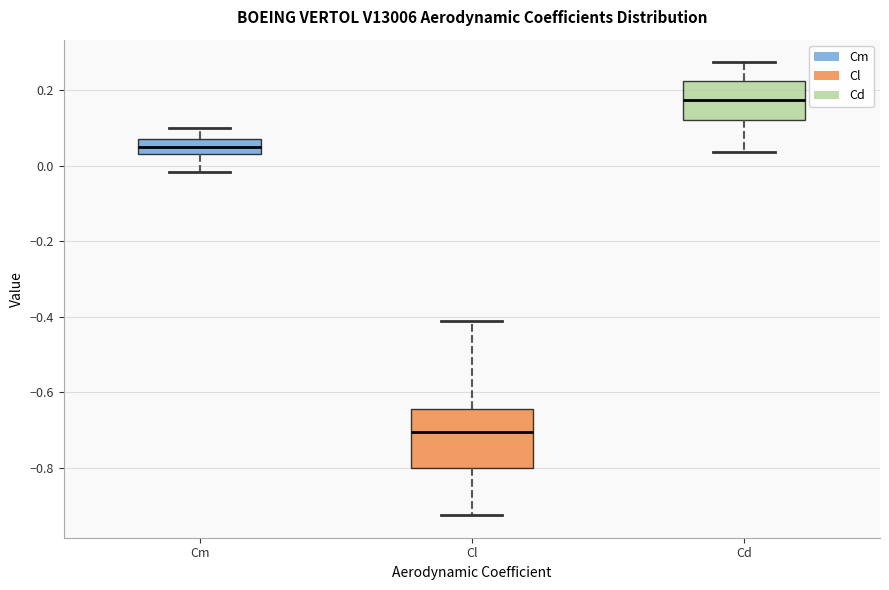

Where does the lower whisker of the box for Cd end on the y-axis? The values are not printed on the chart, so give them approximately, as read against the axis.

0.04